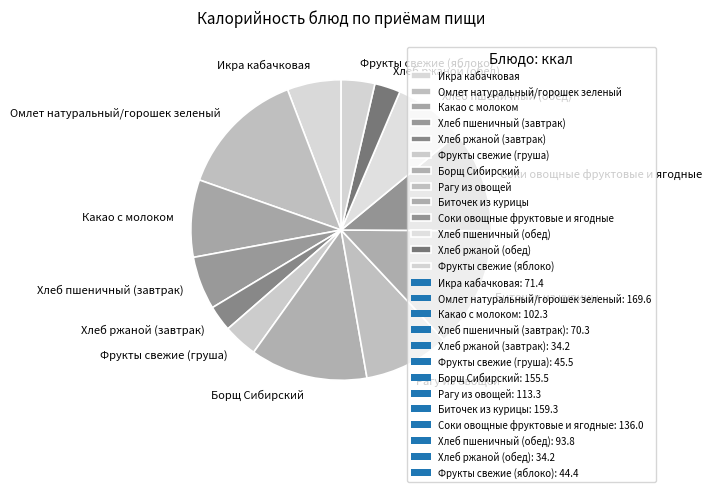

What is the ratio of the value at Биточек из курицы to the value at Рагу из овощей?

1.4